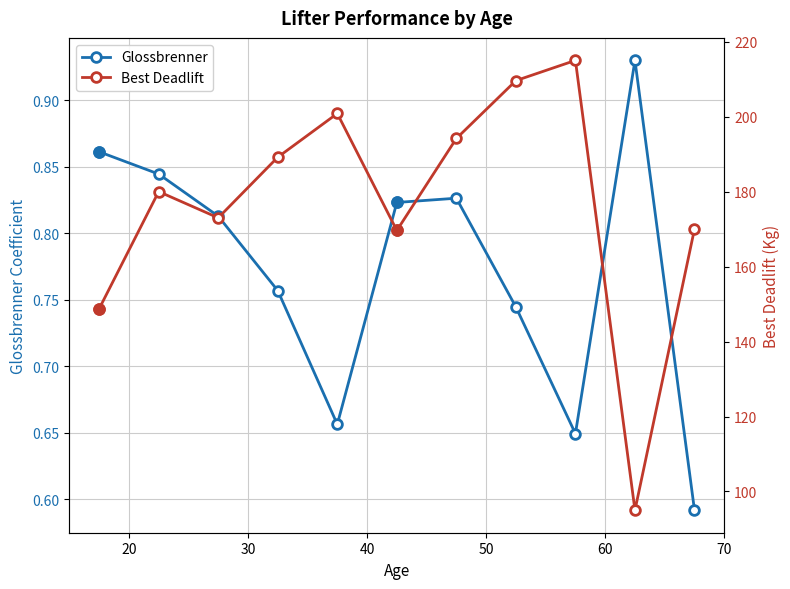

True or false: Best Deadlift and Glossbrenner intersect in this chart.

False